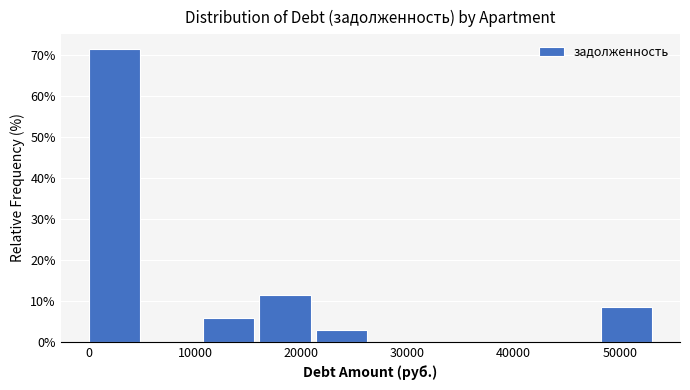

How tall is the bar that spans 48000 to 54000 on the x-axis? Neither the bar edges nor the heights are printed on the chart, so give them approximately, as read against the axes.

9